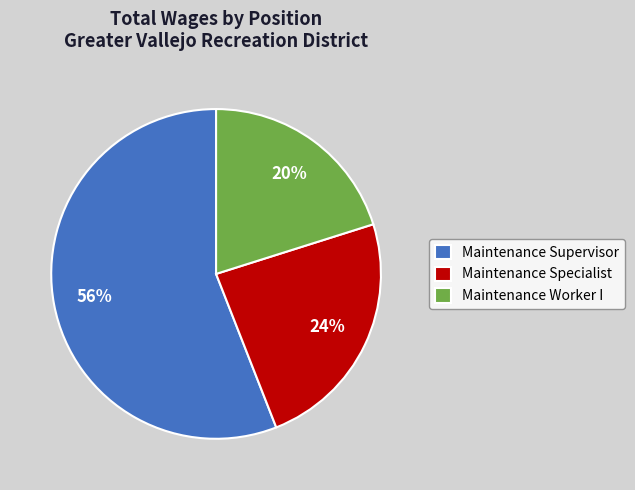

To the nearest percent, what portion does Maintenance Worker I represent?

20%